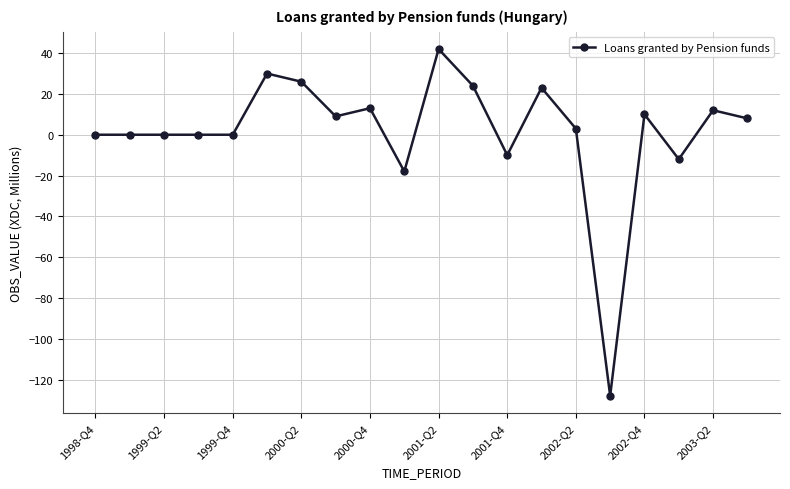

What is the greatest value displayed?

42